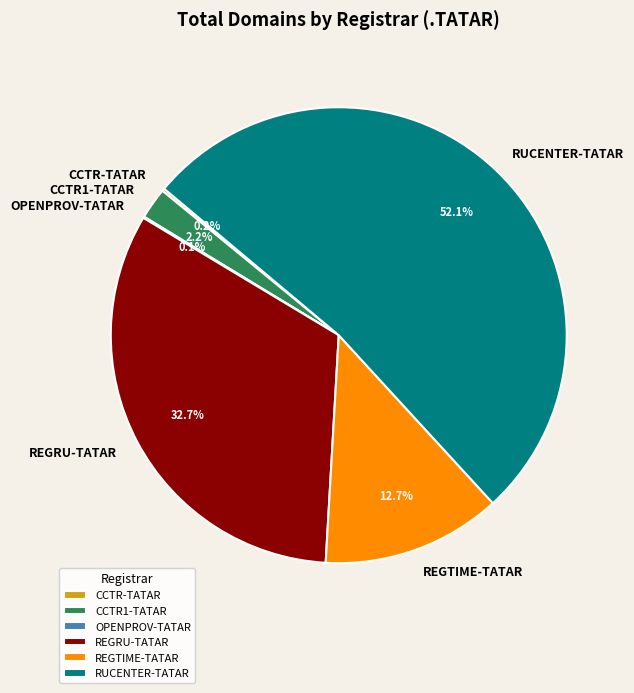

To the nearest percent, what is the average slice percentage?

17%